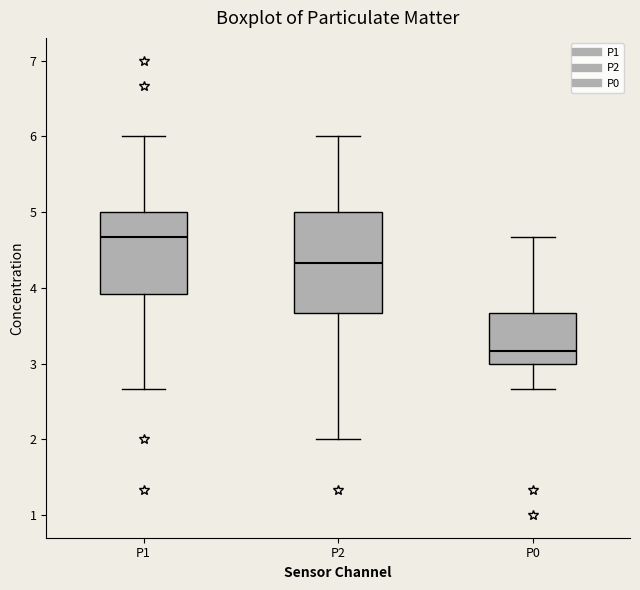

Where does the median line of the box for P0 sit on the y-axis? The values are not printed on the chart, so give them approximately, as read against the axis.

3.2